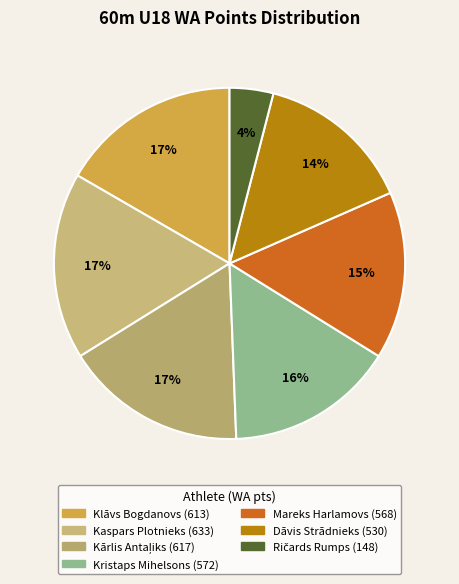

What is the smallest slice in the pie chart?

Ričards Rumps